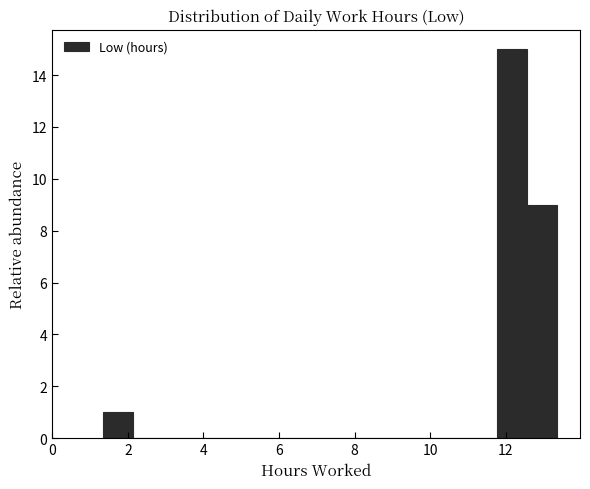

Which range on the x-axis has the tallest bar?

11.8 to 12.6